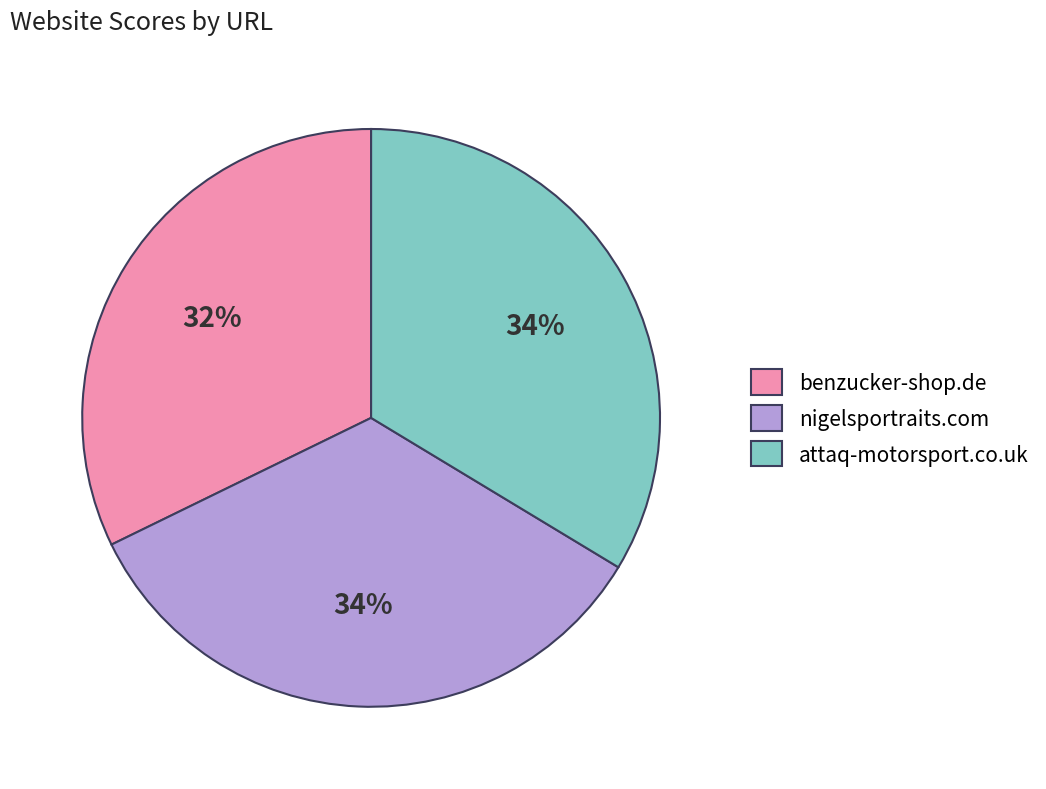

Is the sum of attaq-motorsport.co.uk and nigelsportraits.com greater than half?

Yes